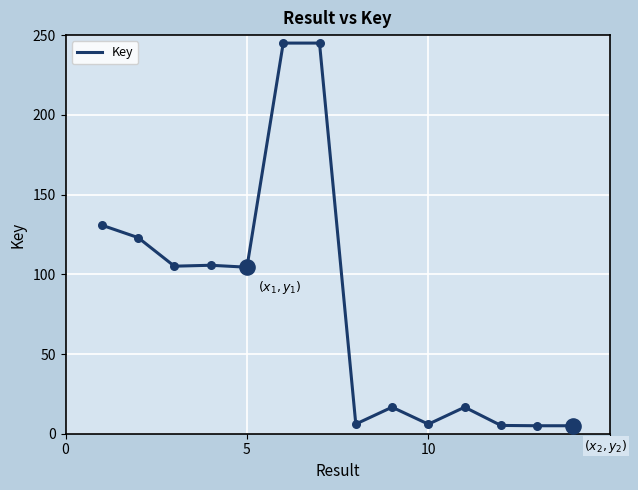

What is the greatest value displayed?

245.0